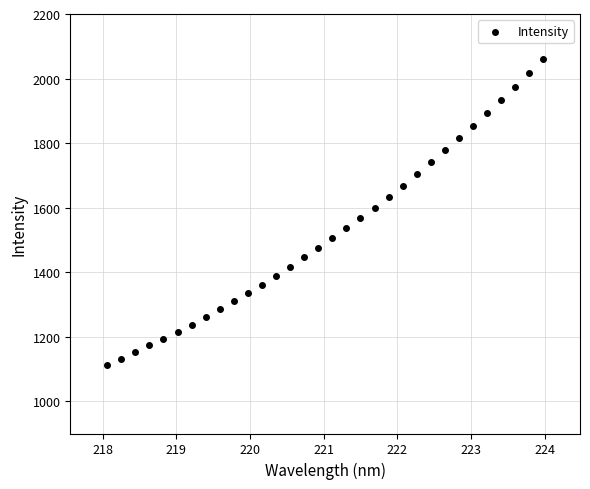

What is the range of Y values (max minus min)?

946.8